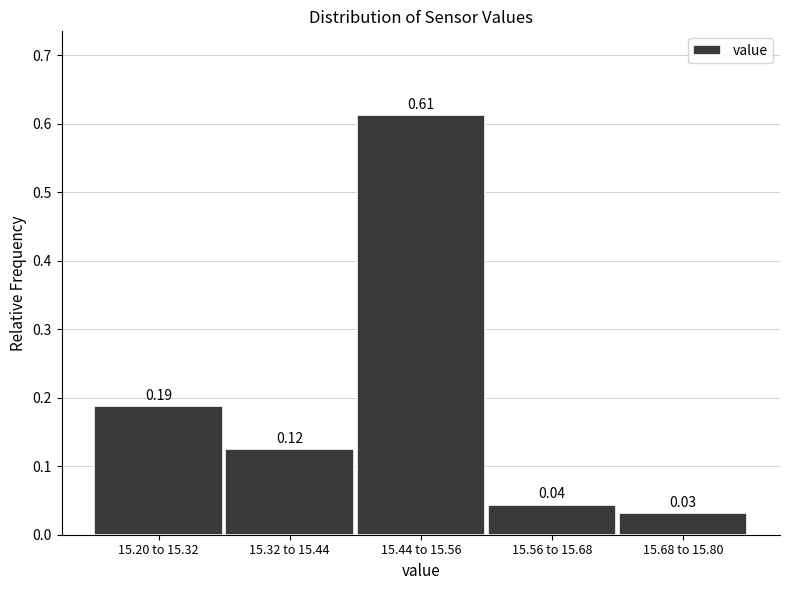

Which has a higher value, 15.32 to 15.44 or 15.20 to 15.32?

15.20 to 15.32